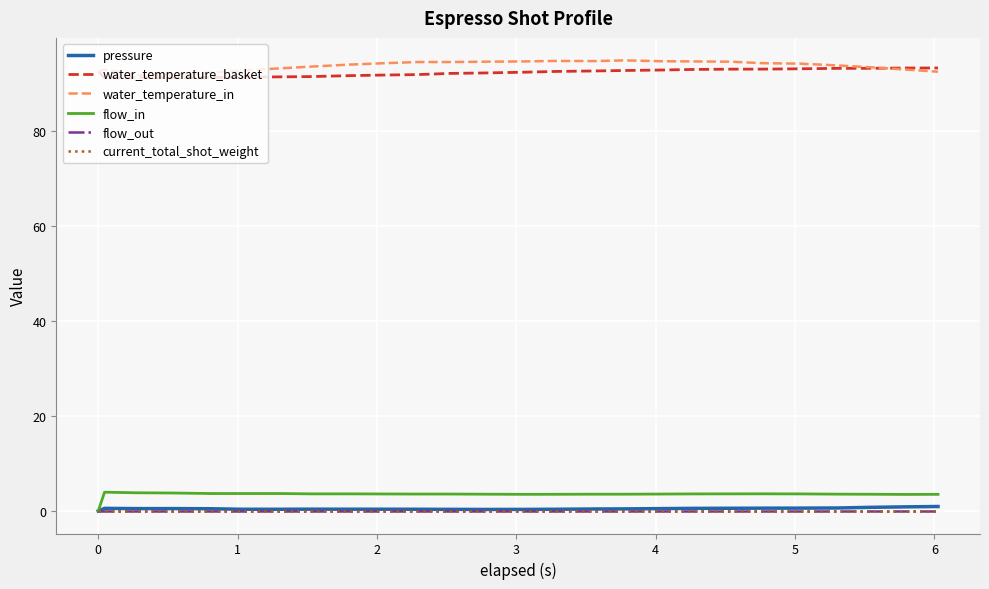

Which series has the widest spread of values?

flow_in